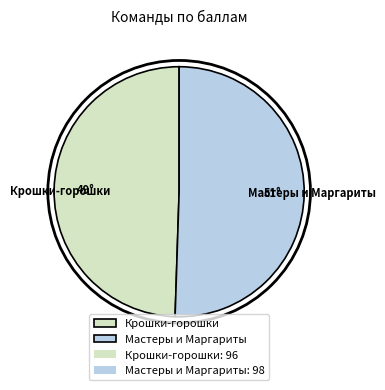

Is the sum of Крошки-горошки and Мастеры и Маргариты greater than half?

Yes